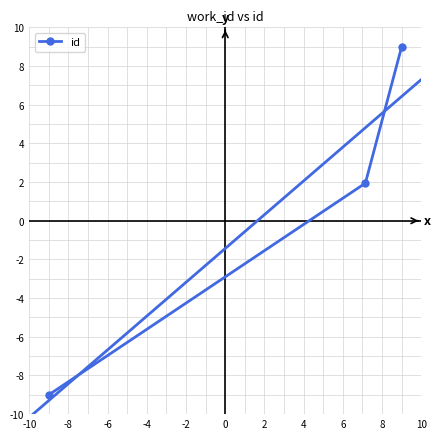

How many positive values are there?

2